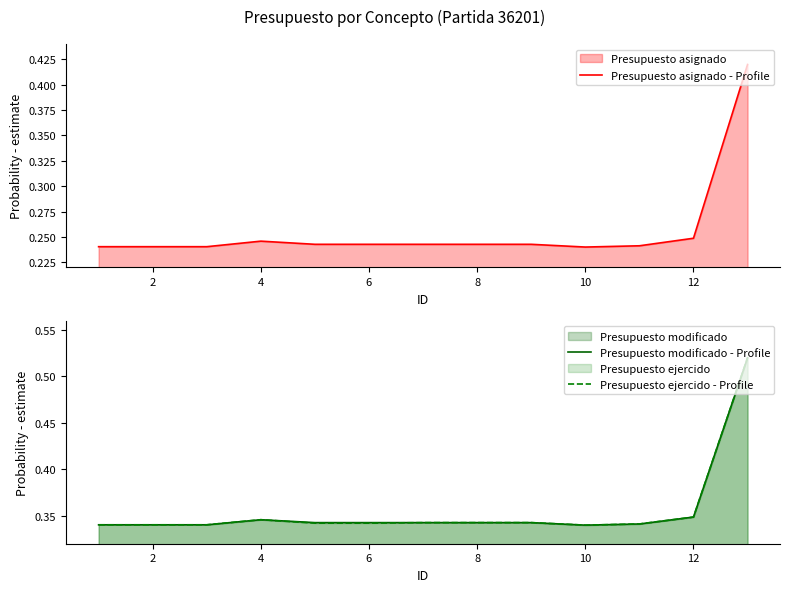

What is the maximum value shown in the chart?

0.5